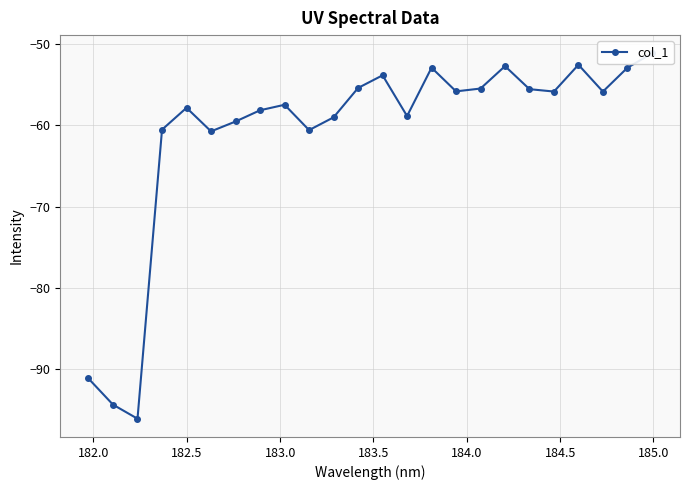

What is the maximum value shown in the chart?

-51.1